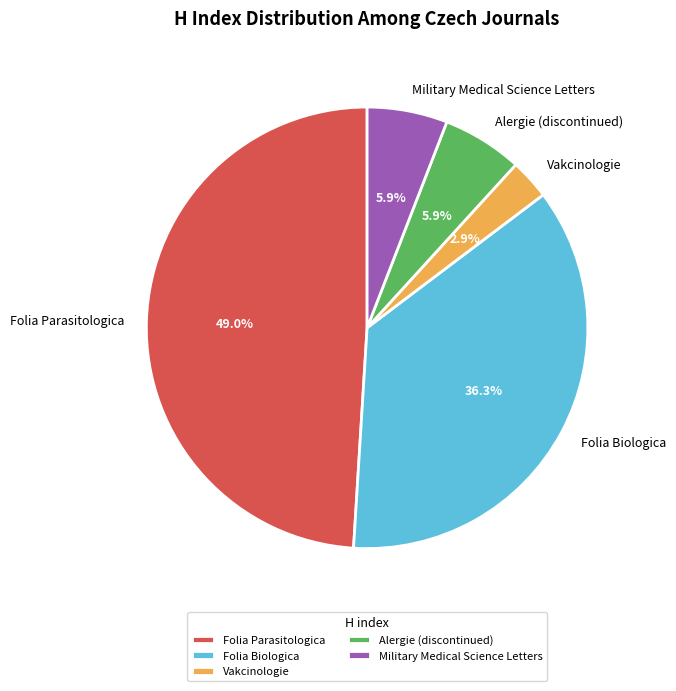

Which category has the smallest portion of the pie?

Vakcinologie